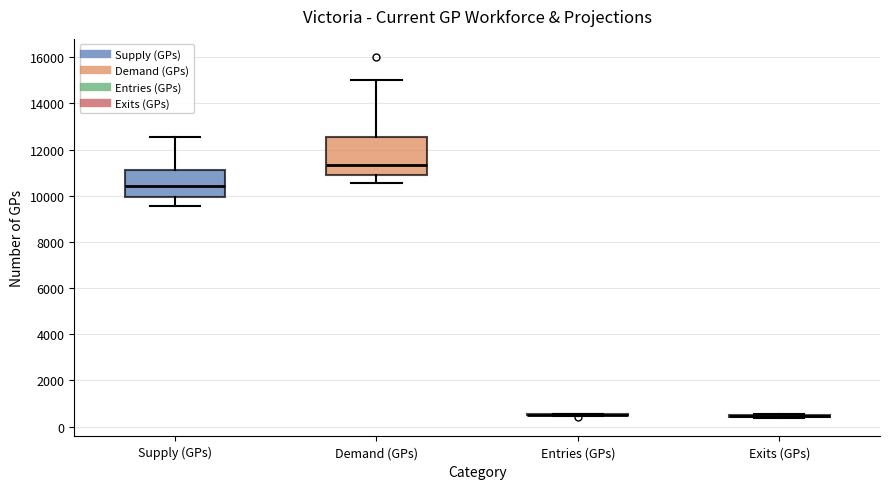

Reading left to right, read every box against the y-axis: the position of its median line, the range the box covers, and the ends of its whiskers. The values are not printed on the chart, so give them approximately, as read against the axis.

Supply (GPs): median 10400, box 10000 to 11000, whiskers 9600 to 12600
Demand (GPs): median 11400, box 10800 to 12600, whiskers 10600 to 15000
Entries (GPs): box collapsed to a line at 600, whiskers 400 to 600
Exits (GPs): box collapsed to a line at 400, whiskers 400 to 600